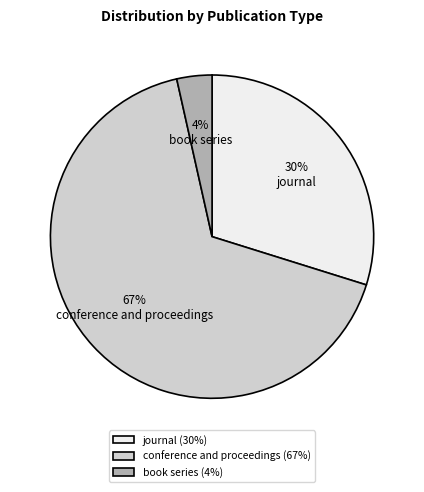

What is the largest slice in the pie chart?

conference and proceedings